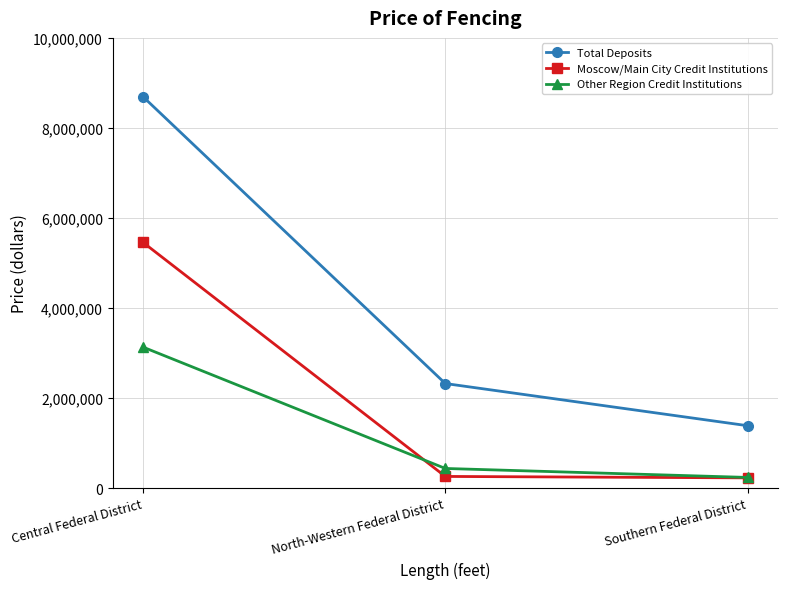

What is the sum of the Total Deposits values at Southern Federal District and Central Federal District?

10079668